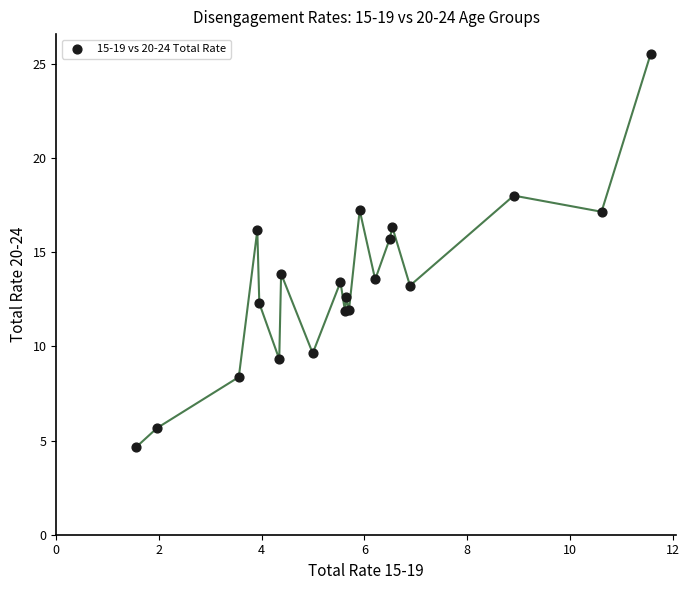

What Y value in the scatter plot is closest to 15?

15.7